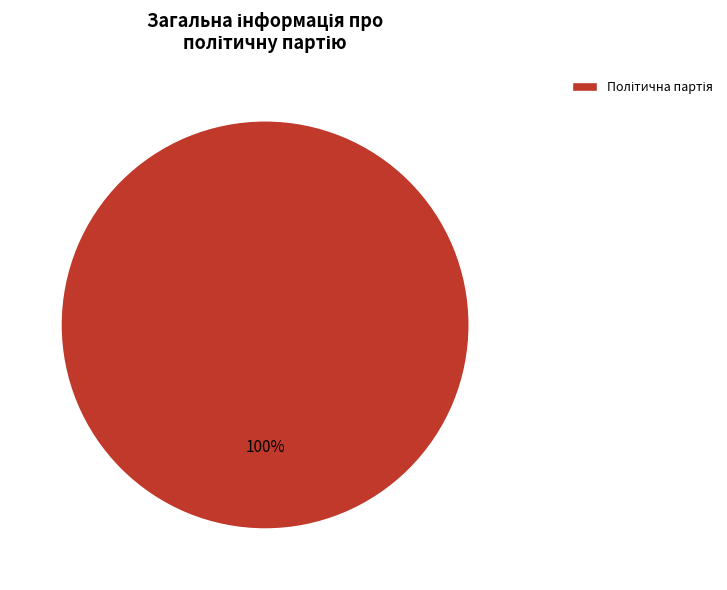

Is there any slice that represents more than half of the pie?

Yes